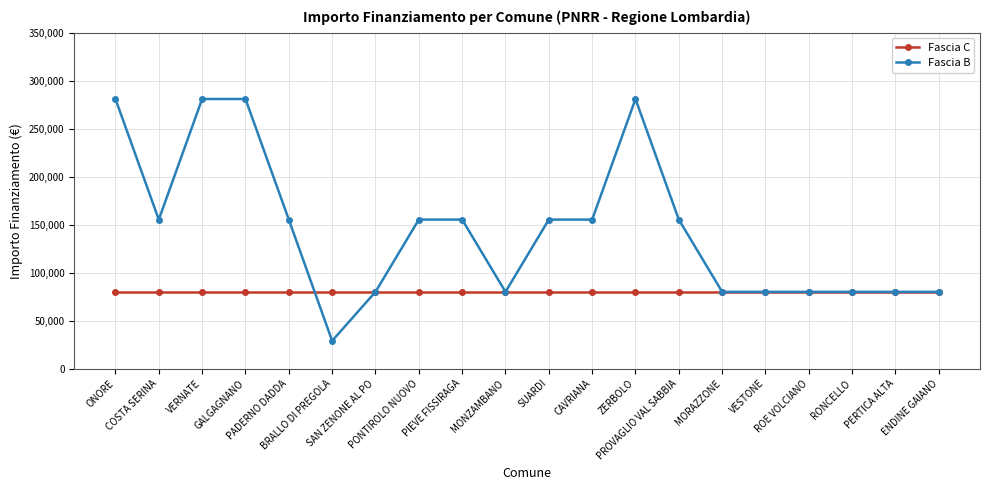

True or false: Fascia B and Fascia C intersect in this chart.

True